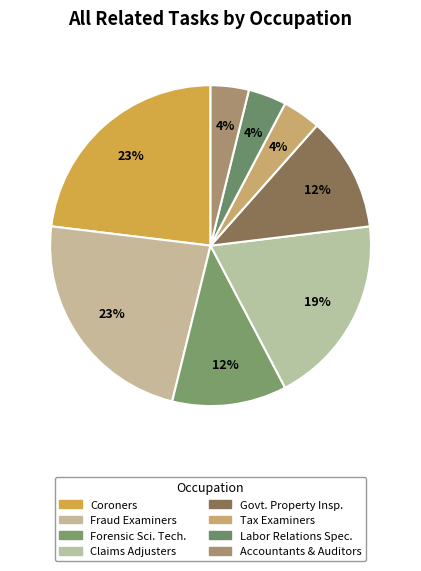

How many slices are in this pie chart?

8